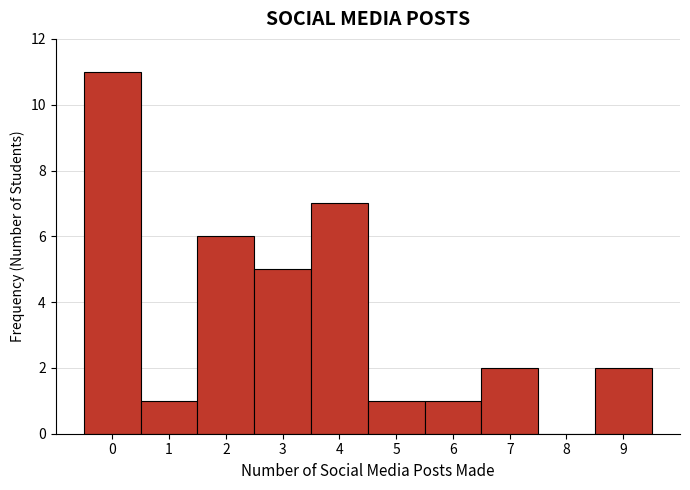

Reading left to right, transcribe this chart: for each bar, give the range it covers on the x-axis and its height. The values are not printed on the chart, so give them approximately, as read against the axis.

-0.5 to 0.5: 11
0.5 to 1.5: 1
1.5 to 2.5: 6
2.5 to 3.5: 5
3.5 to 4.5: 7
4.5 to 5.5: 1
5.5 to 6.5: 1
6.5 to 7.5: 2
7.5 to 8.5: 0
8.5 to 9.5: 2